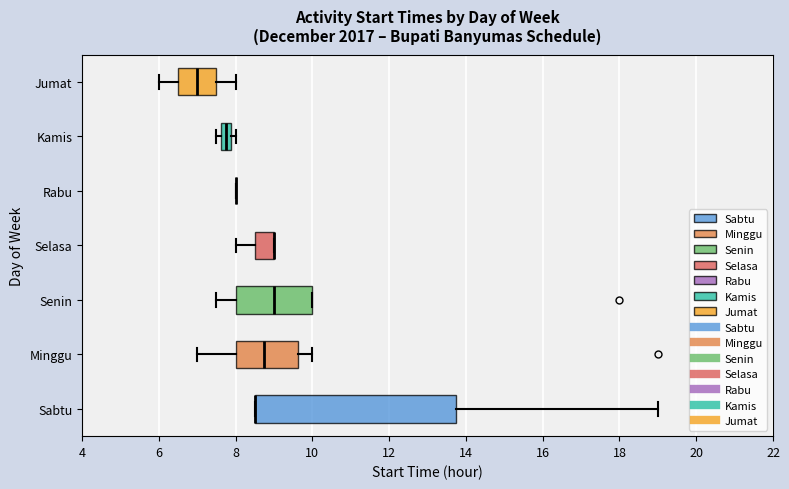

Comparing the boxes themselves (not the whiskers), which one is the widest?

Sabtu